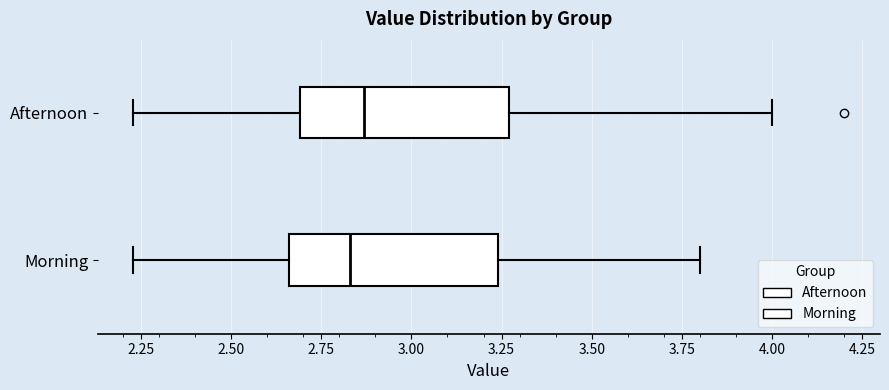

Where does the left whisker of the box for Afternoon end on the x-axis? The values are not printed on the chart, so give them approximately, as read against the axis.

2.25